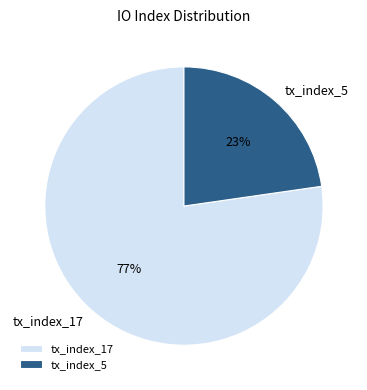

Do tx_index_17 and tx_index_5 together represent more than half of the pie?

Yes